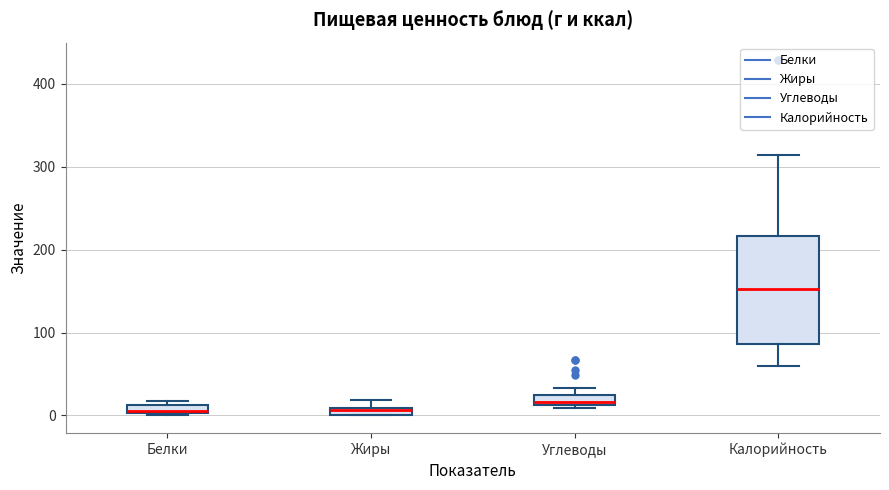

Where does the lower whisker of the box for Калорийность end on the y-axis? The values are not printed on the chart, so give them approximately, as read against the axis.

60